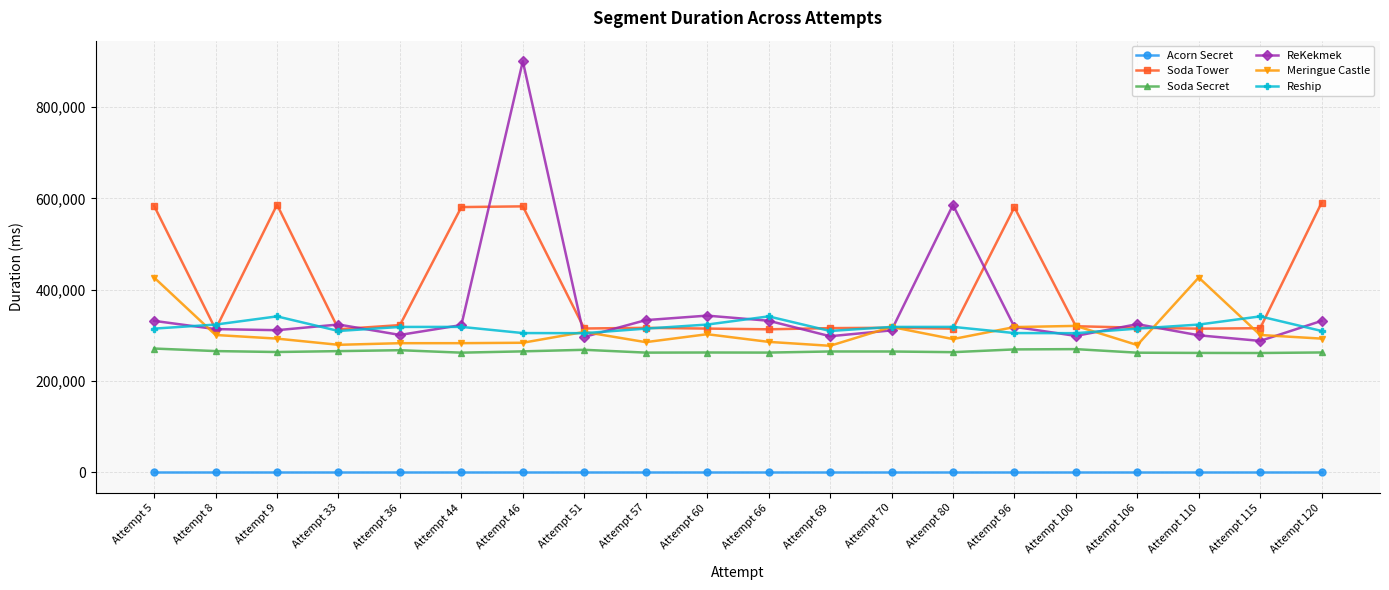

True or false: Acorn Secret and Meringue Castle intersect in this chart.

False